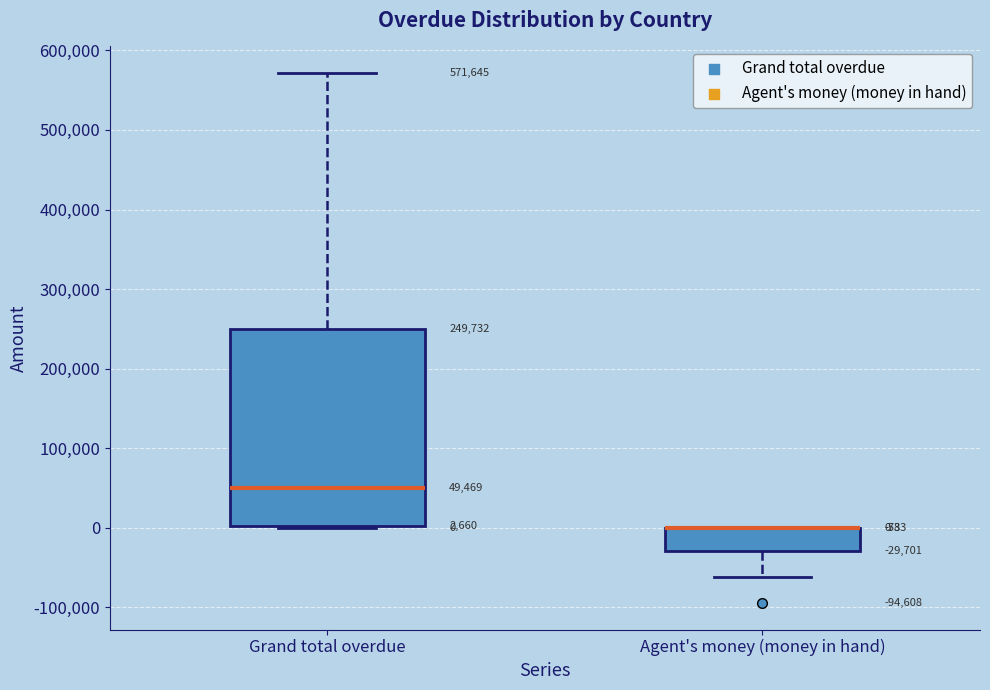

Comparing the boxes themselves (not the whiskers), which one is the tallest?

Grand total overdue